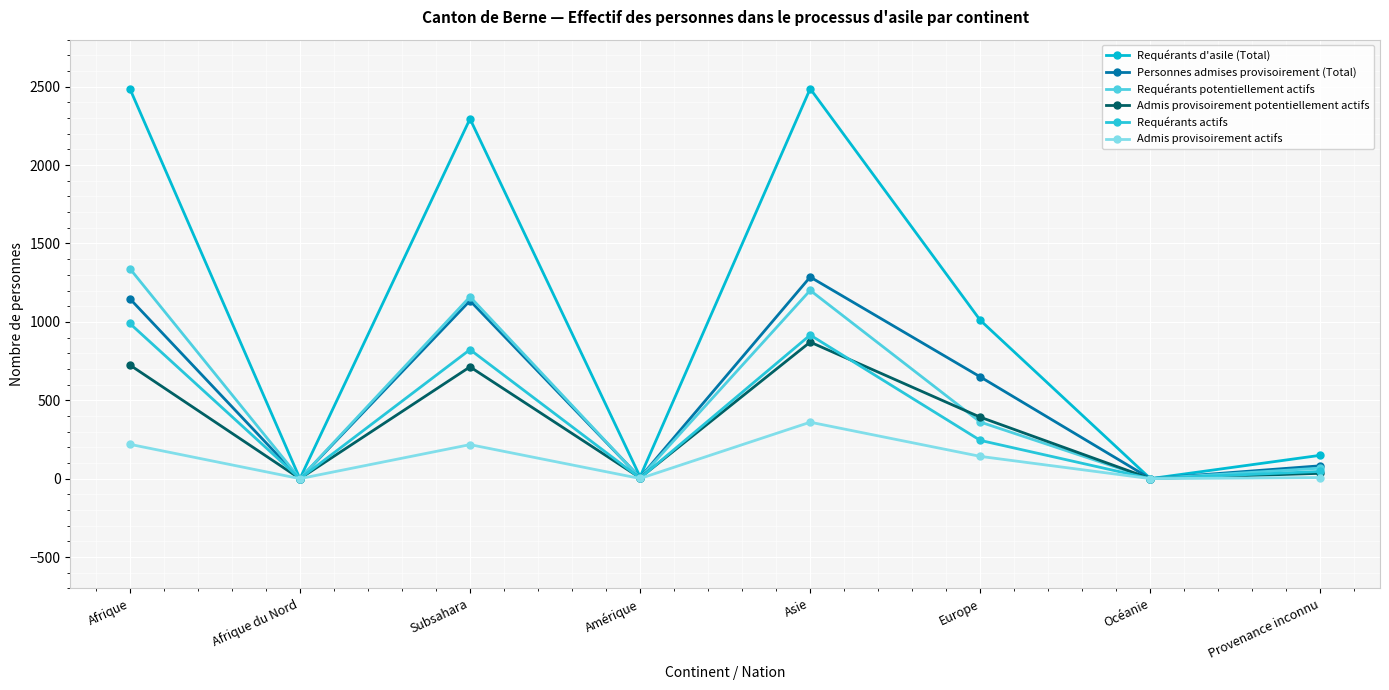

What is the label of the 7th point from the right?

Afrique du Nord